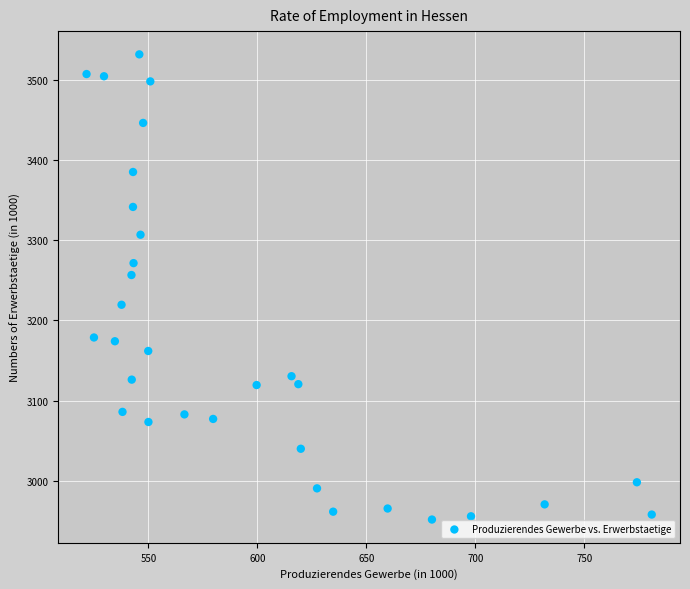

What is the range of X values (max minus min)?

259.3